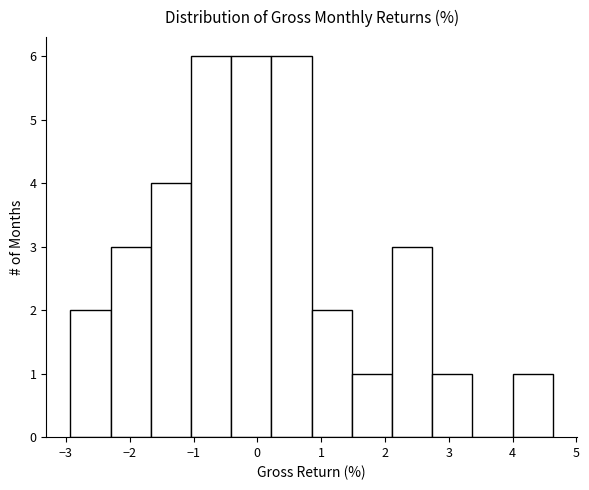

Reading left to right, transcribe this chart: for each bar, give the range it covers on the x-axis and its height. Neither the bar edges nor the heights are printed on the chart, so give them approximately, as read against the axes.

-2.93 to -2.30: 2
-2.30 to -1.67: 3
-1.67 to -1.04: 4
-1.04 to -0.41: 6
-0.41 to 0.22: 6
0.22 to 0.85: 6
0.85 to 1.48: 2
1.48 to 2.11: 1
2.11 to 2.74: 3
2.74 to 3.37: 1
3.37 to 4.00: 0
4.00 to 4.63: 1